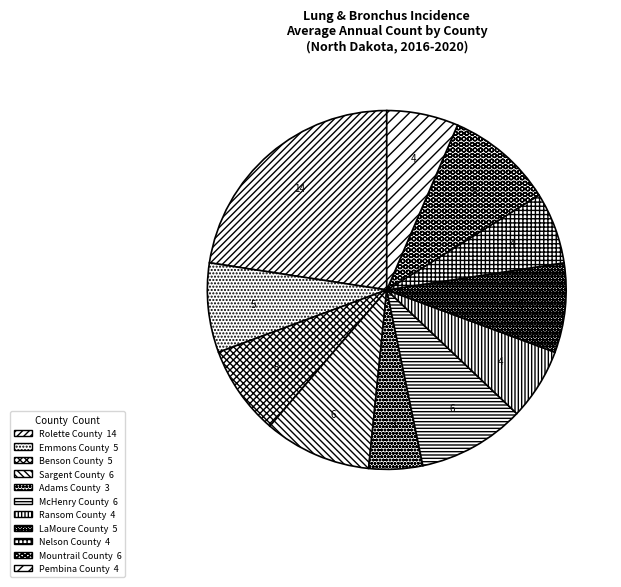

To the nearest percent, what is the average slice percentage?

9%